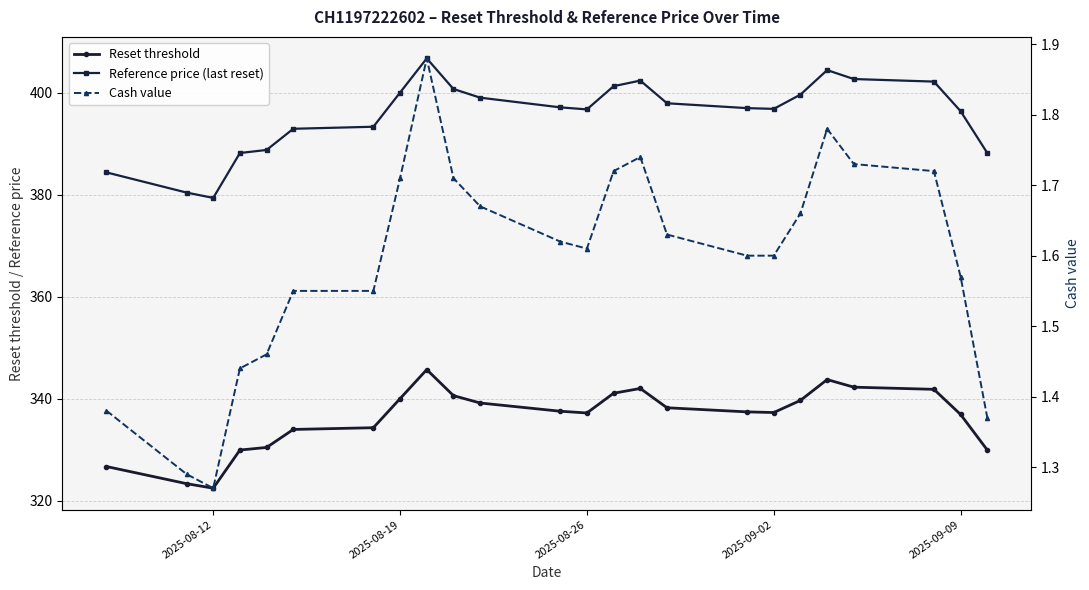

How many series are shown in this chart?

3